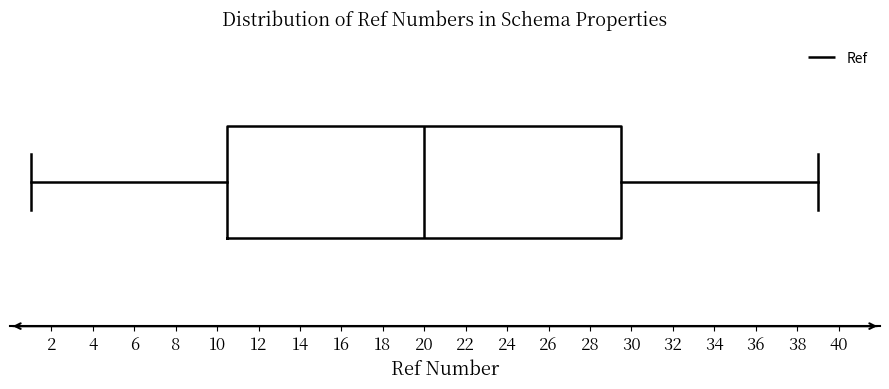

Transcribe this box plot: give where the median line is, the range the box spans, and where the two whiskers end, as read against the x-axis. The values are not printed on the chart, so give them approximately, as read against the axis.

median 20.0, box 10.6 to 29.6, whiskers 1.0 to 39.0